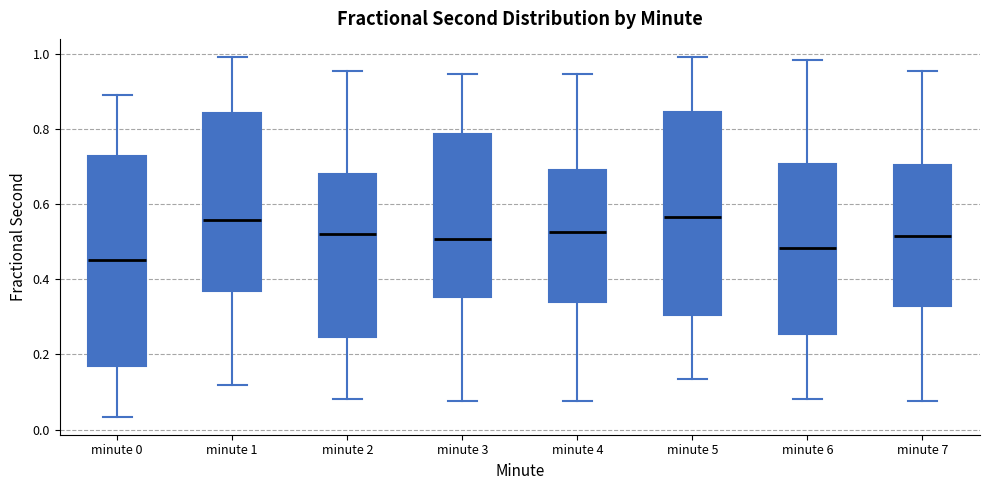

Reading left to right, transcribe this box plot: for each box, give where its median line is, the range the box spans, and where its two whiskers end, as read against the y-axis. The values are not printed on the chart, so give them approximately, as read against the axis.

minute 0: median 0.46, box 0.18 to 0.72, whiskers 0.04 to 0.90
minute 1: median 0.56, box 0.36 to 0.84, whiskers 0.12 to 1.00
minute 2: median 0.52, box 0.24 to 0.68, whiskers 0.08 to 0.96
minute 3: median 0.50, box 0.36 to 0.78, whiskers 0.08 to 0.94
minute 4: median 0.52, box 0.34 to 0.68, whiskers 0.08 to 0.94
minute 5: median 0.56, box 0.30 to 0.84, whiskers 0.14 to 1.00
minute 6: median 0.48, box 0.26 to 0.70, whiskers 0.08 to 0.98
minute 7: median 0.52, box 0.32 to 0.70, whiskers 0.08 to 0.96